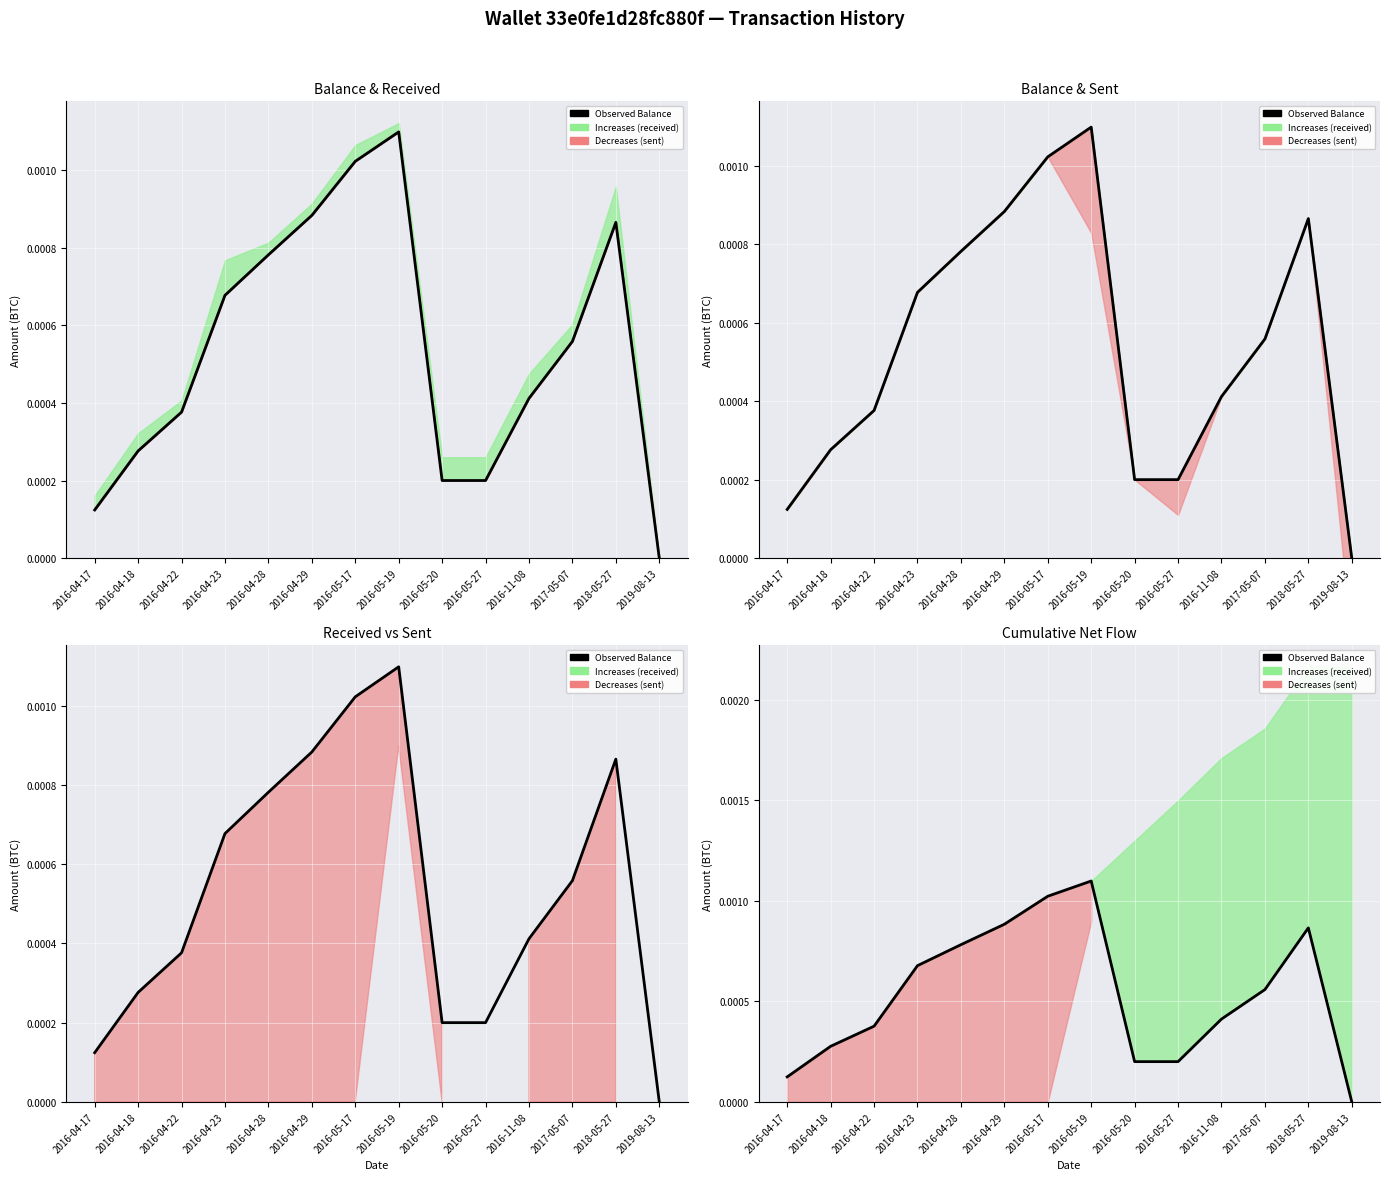

How many interior local peaks (higher than both neighbors) does the data have?

2